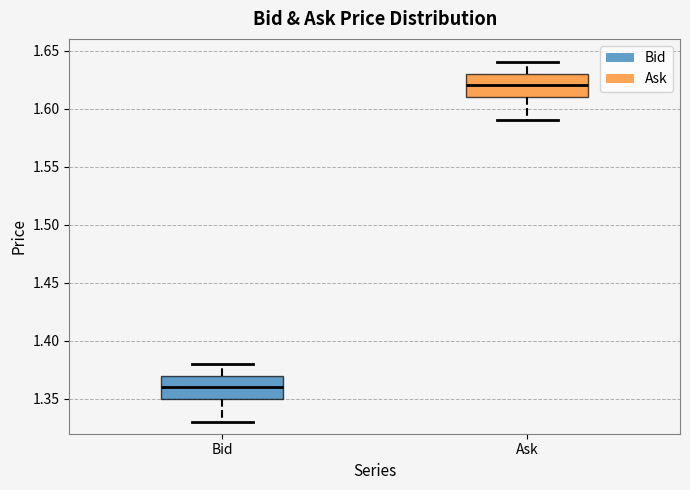

Reading left to right, read every box against the y-axis: the position of its median line, the range the box covers, and the ends of its whiskers. The values are not printed on the chart, so give them approximately, as read against the axis.

Bid: median 1.36, box 1.35 to 1.37, whiskers 1.33 to 1.38
Ask: median 1.62, box 1.61 to 1.63, whiskers 1.59 to 1.64